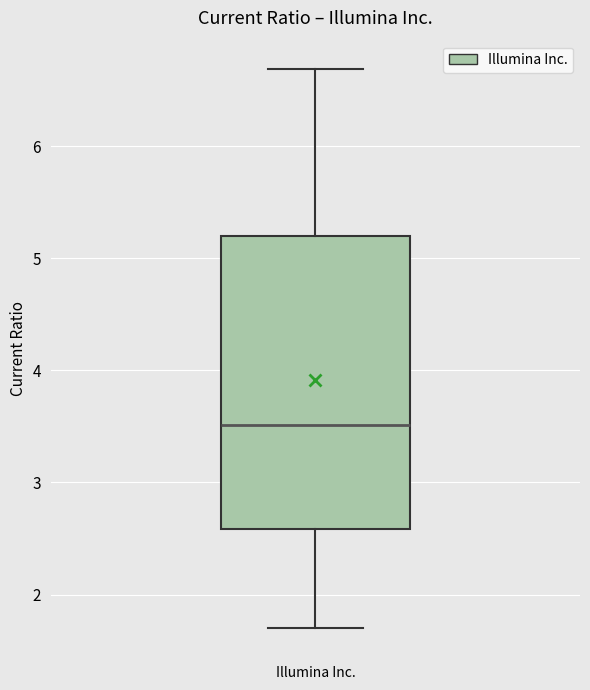

Read this box plot against the y-axis: the position of the median line, the range covered by the box, and the ends of both whiskers. The values are not printed on the chart, so give them approximately, as read against the axis.

median 3.5, box 2.6 to 5.2, whiskers 1.7 to 6.7